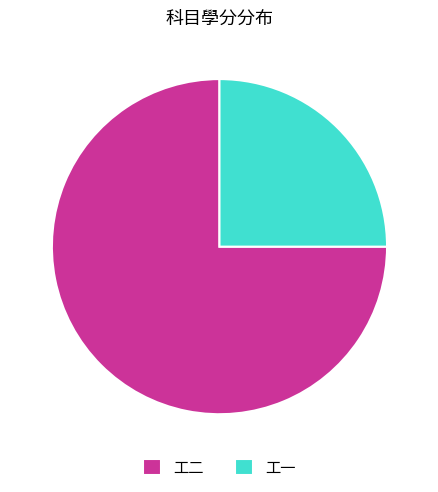

Does any single category account for the majority?

Yes